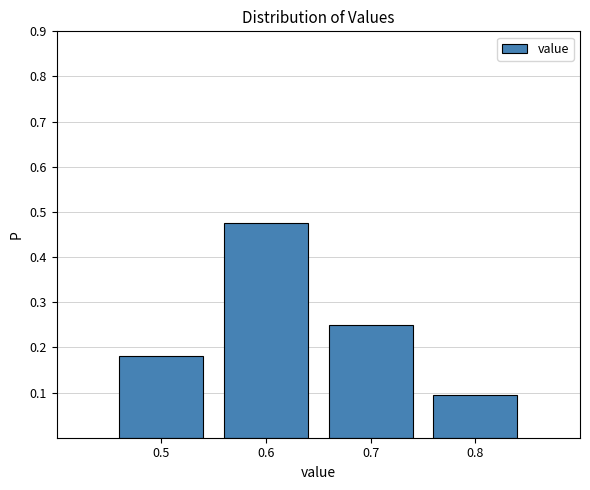

Reading left to right, transcribe this chart: for each bar, give the range it covers on the x-axis and its height. The values are not printed on the chart, so give them approximately, as read against the axis.

0.45 to 0.55: 0.18
0.55 to 0.65: 0.48
0.65 to 0.75: 0.25
0.75 to 0.85: 0.09